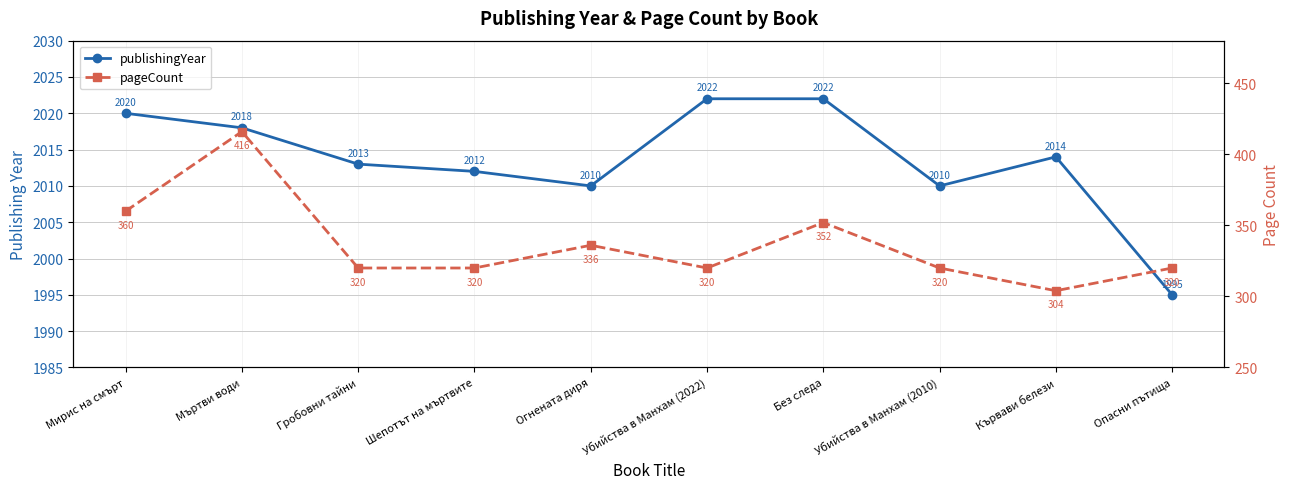

What is the label of the 6th point from the right?

Огнената диря